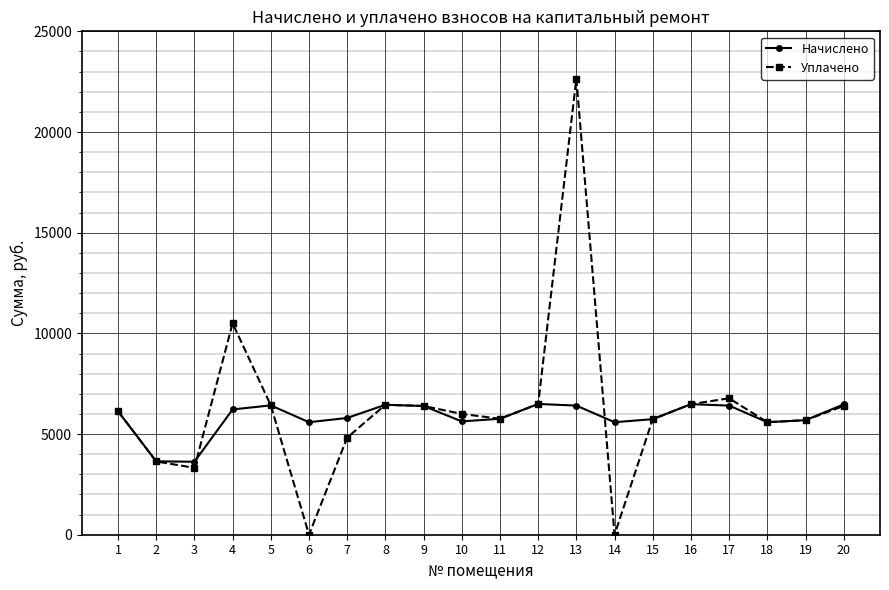

What is the spread (max minus min) of values at 10?

372.0